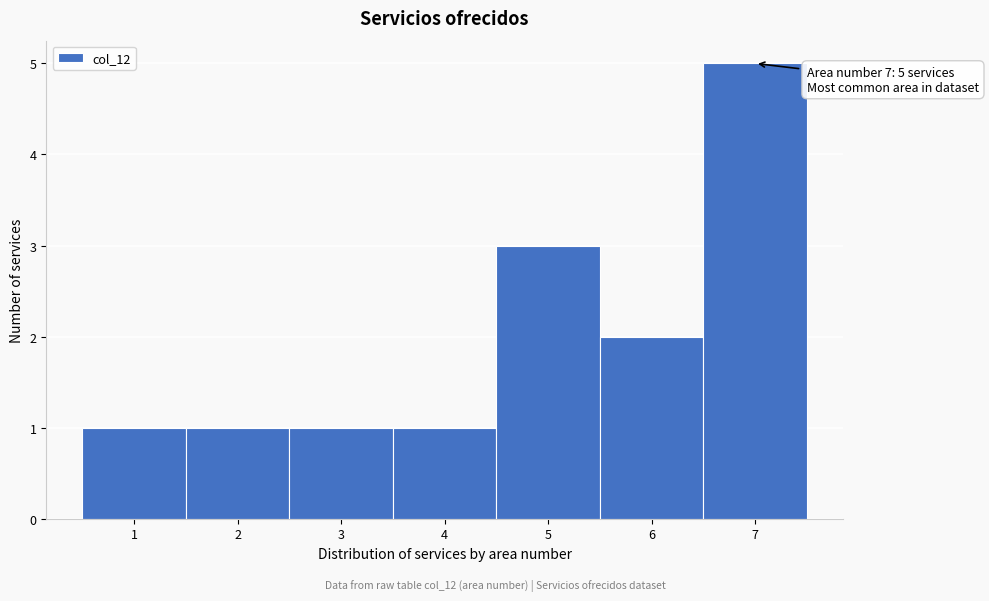

Over which range of the x-axis is the bar tallest?

6.5 to 7.5